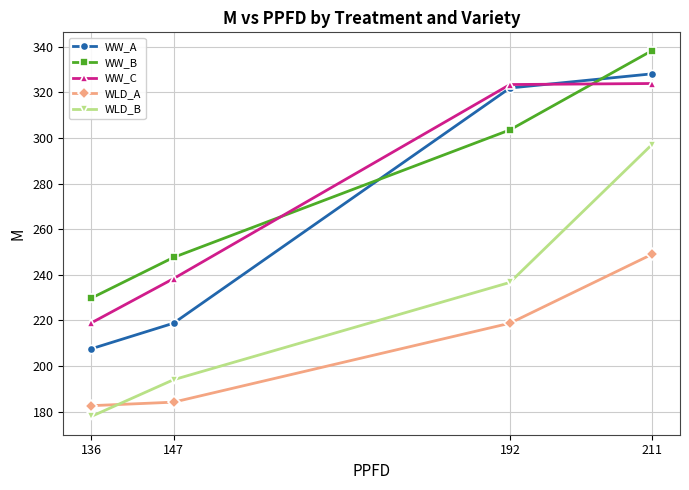

What is the minimum value shown in the chart?

177.9